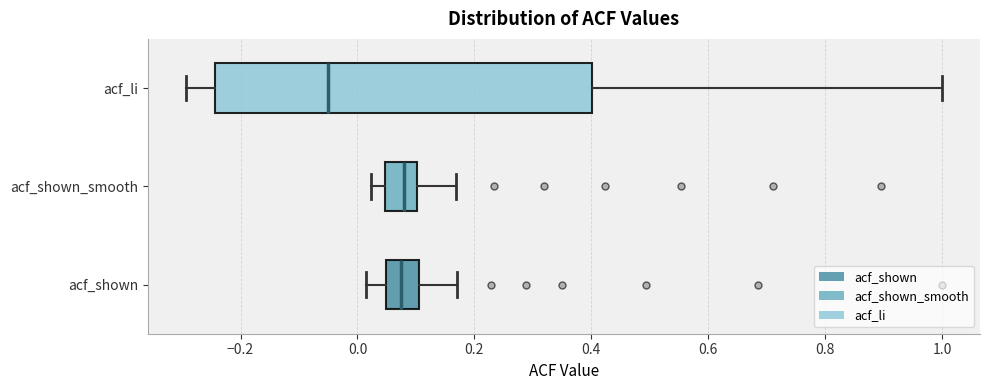

Comparing the boxes themselves (not the whiskers), which one is the widest?

acf_li